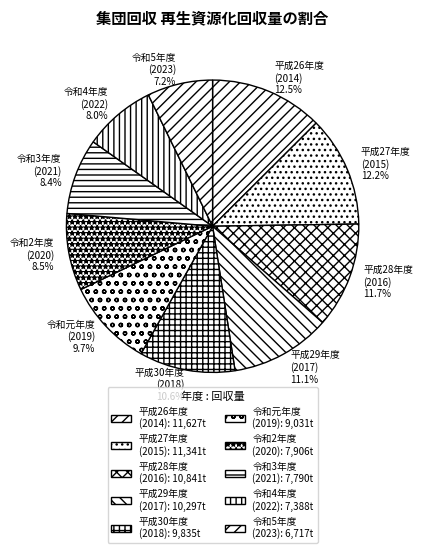

How many slices are in this pie chart?

10